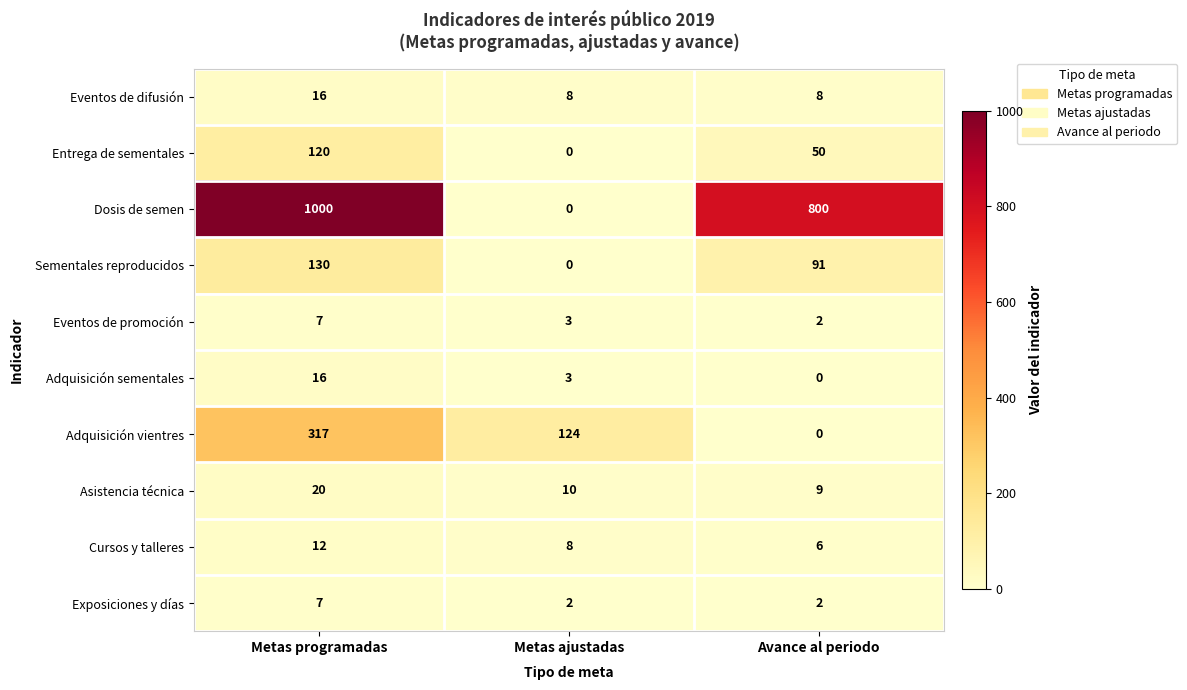

What is the total value across all series at Metas ajustadas?

158